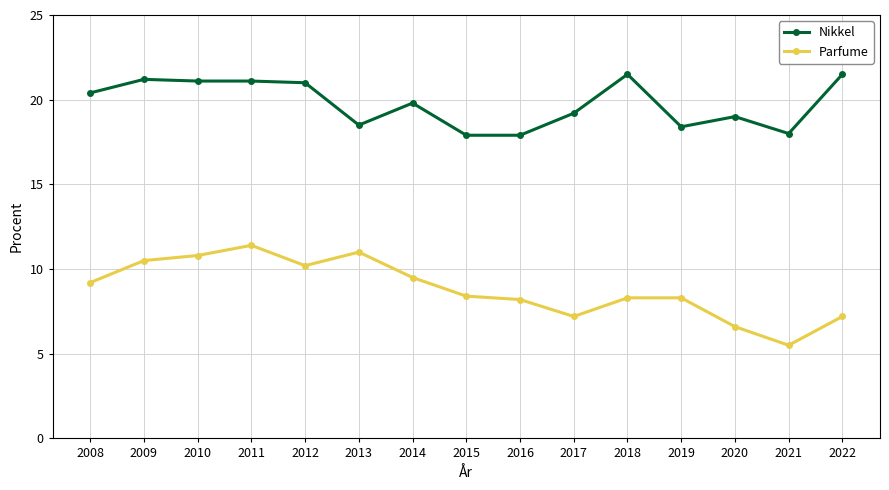

True or false: Nikkel has more than 0 interior local peaks.

True